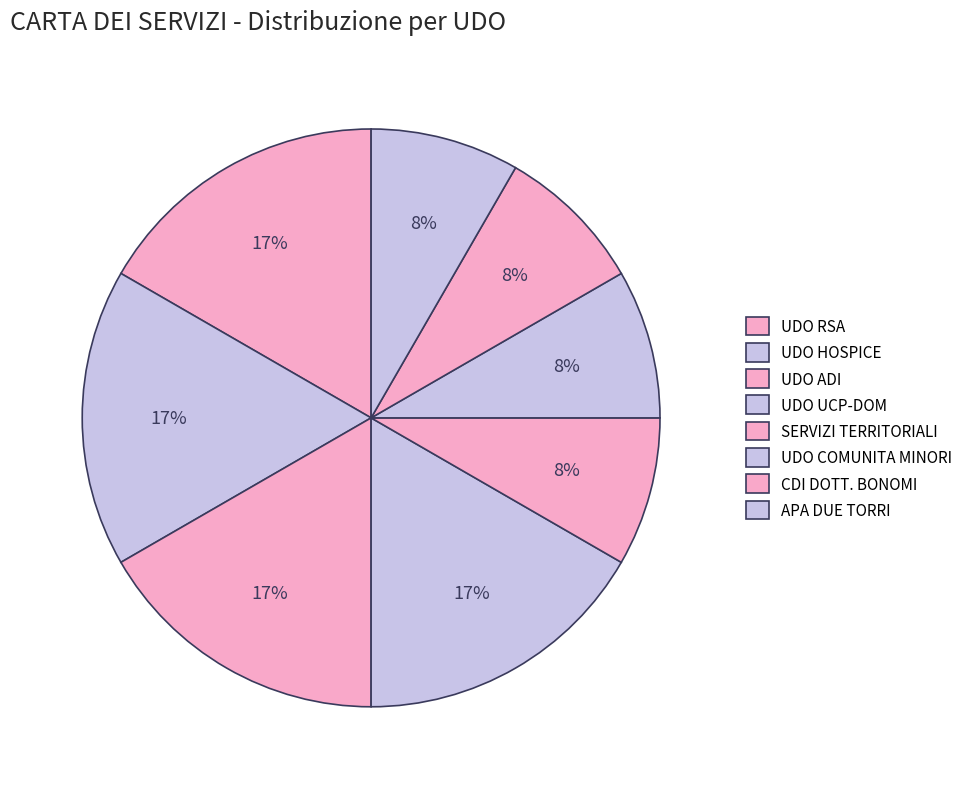

How many segments does this pie chart have?

8